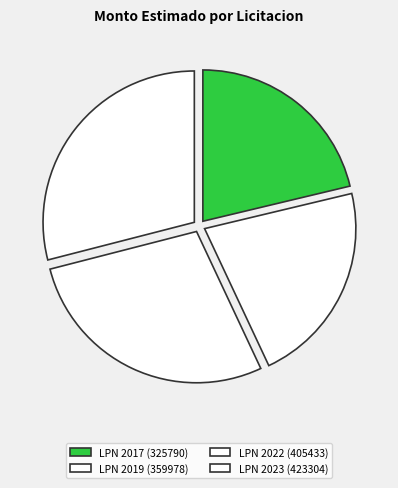

How many slices are in this pie chart?

4